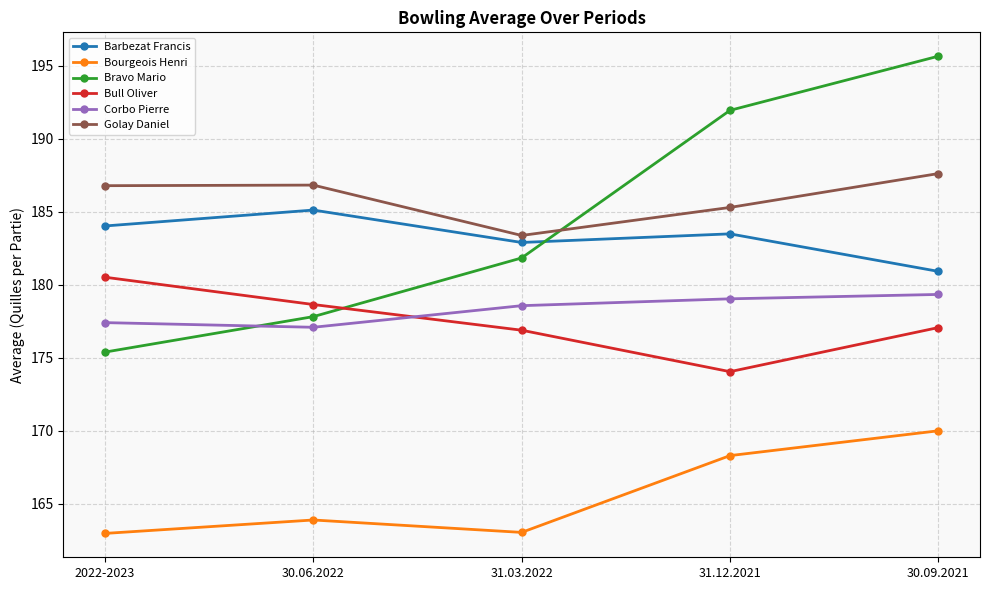

What is the sum of all Barbezat Francis values?

916.4